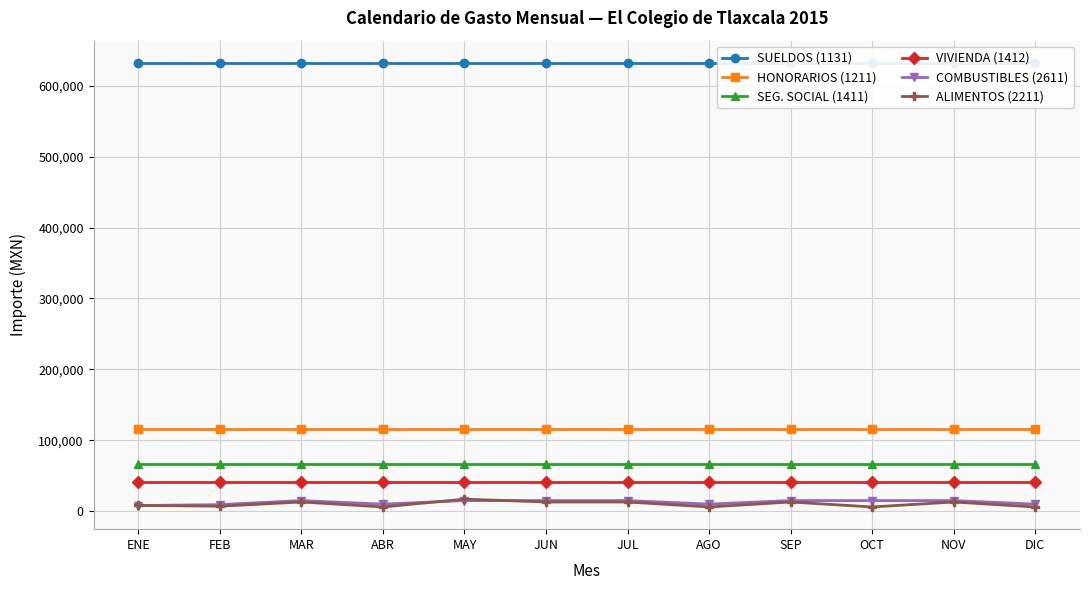

At which label does COMBUSTIBLES (2611) reach its peak?

MAR